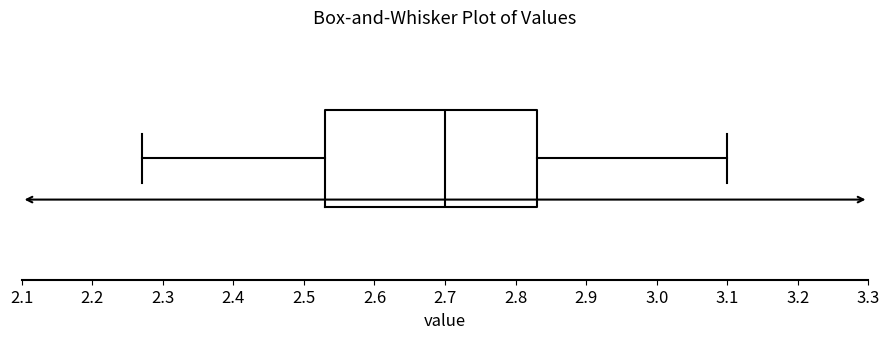

Where is the right edge of the box on the x-axis? The values are not printed on the chart, so give them approximately, as read against the axis.

2.83